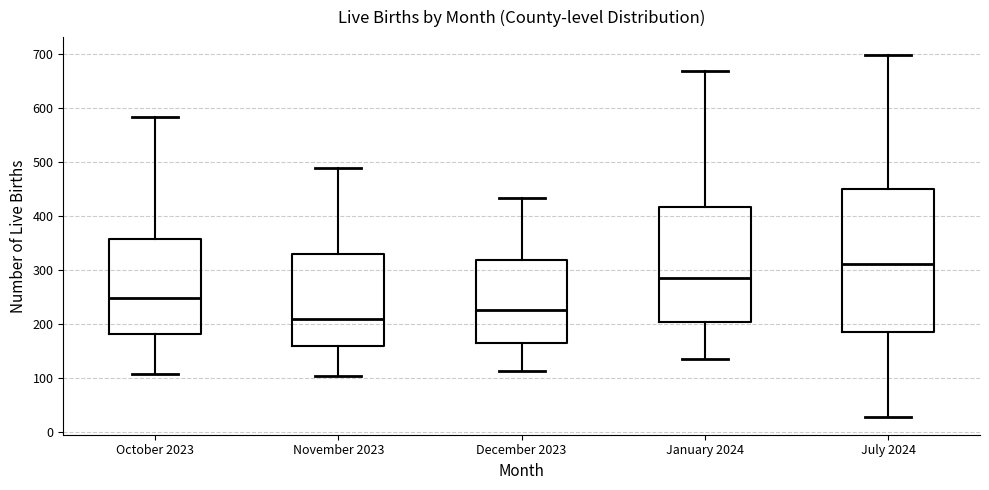

Reading left to right, read every box against the y-axis: the position of its median line, the range the box covers, and the ends of its whiskers. The values are not printed on the chart, so give them approximately, as read against the axis.

October 2023: median 250, box 180 to 360, whiskers 110 to 580
November 2023: median 210, box 160 to 330, whiskers 100 to 490
December 2023: median 220, box 160 to 320, whiskers 110 to 430
January 2024: median 280, box 200 to 420, whiskers 140 to 670
July 2024: median 310, box 180 to 450, whiskers 30 to 700